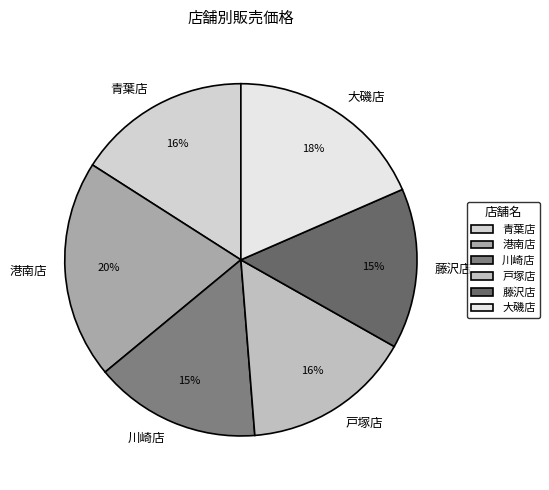

The 川崎店 slice represents 1% of the pie. True or false?

False